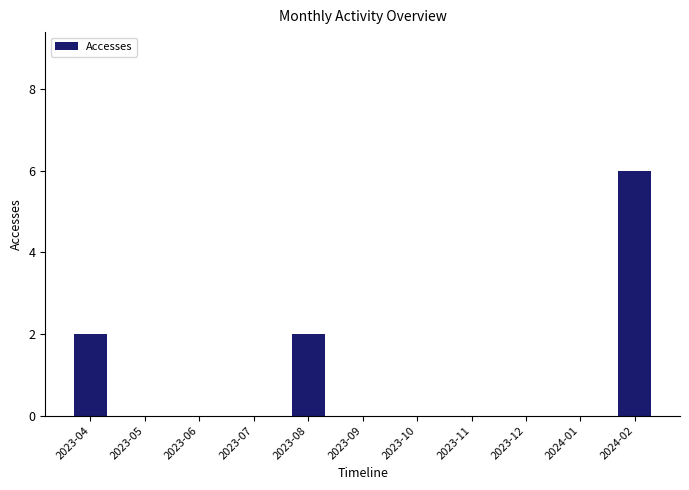

Reading left to right, list all the values displayed in this chart.

2	0	0	0	2	0	0	0	0	0	6